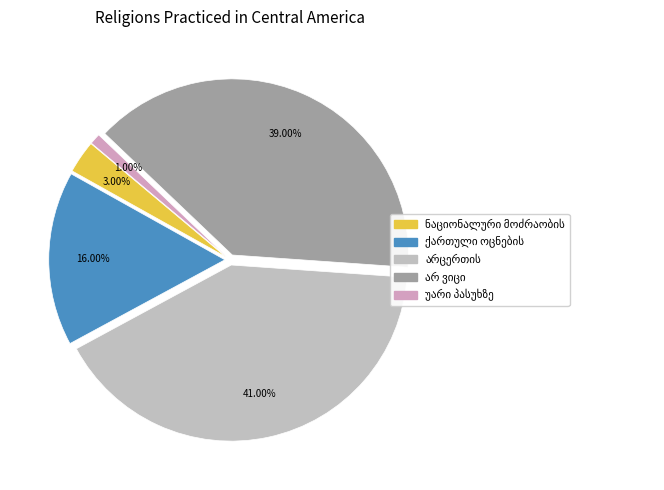

Does ნაციონალური მოძრაობის represent more than half of the total?

No